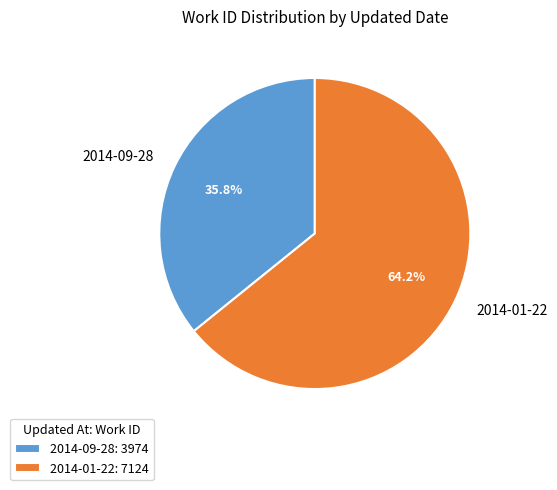

To the nearest percent, what portion does 2014-01-22 represent?

64%